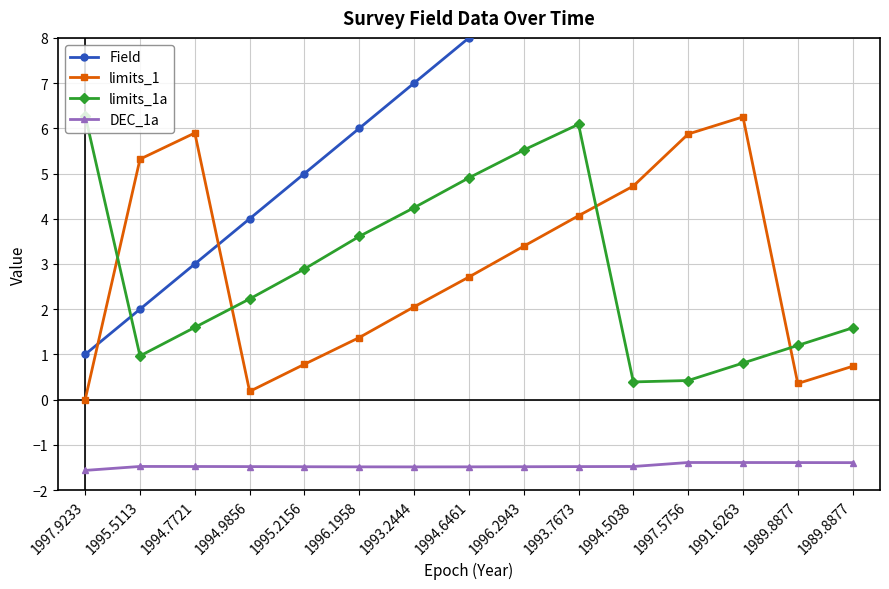

Rank the series at 1994.6461 from highest to lowest value.

Field, limits_1a, limits_1, DEC_1a